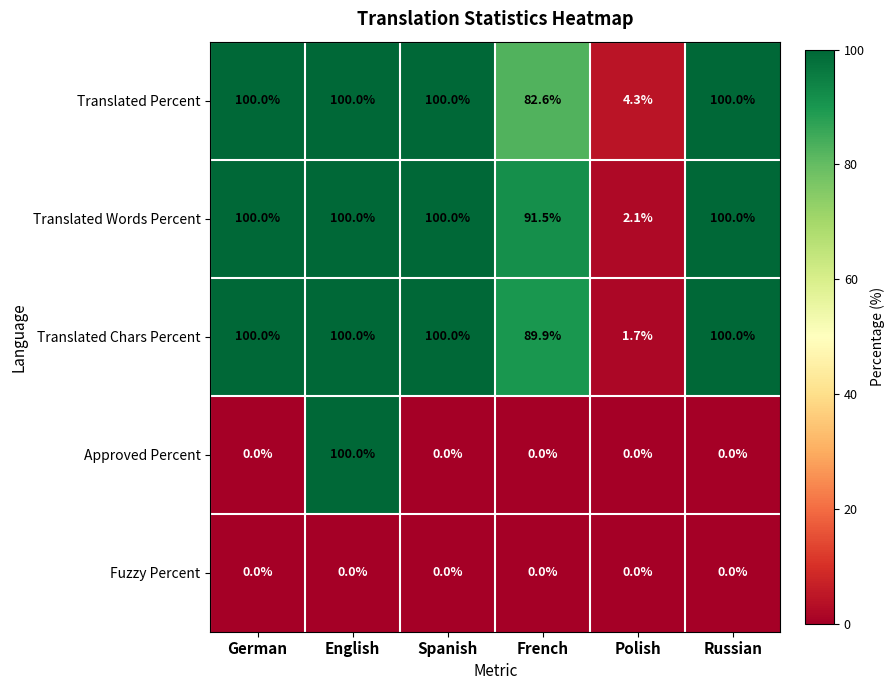

The Approved Percent series shows 0.0 at Russian. True or false?

True